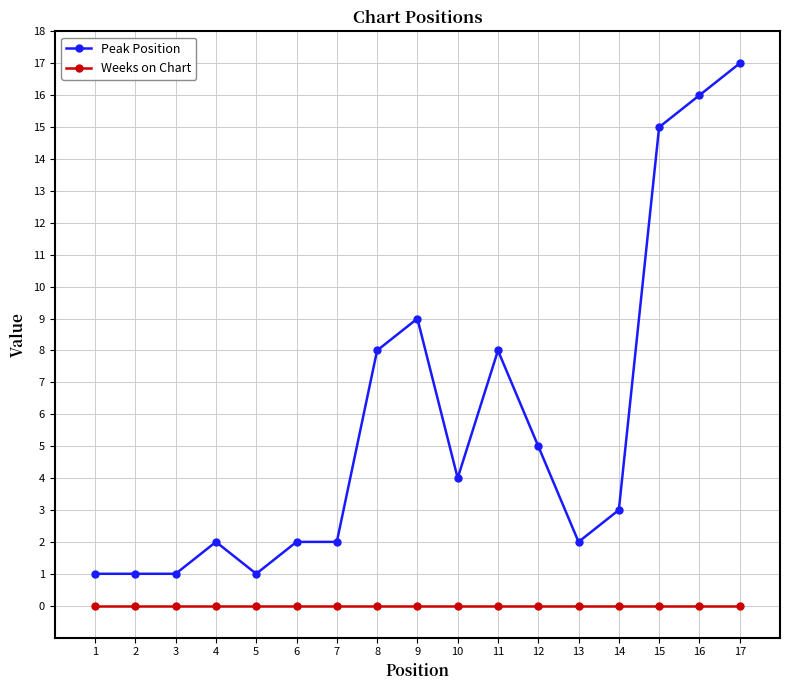

What is the approximate value of Peak Position at 15?

15